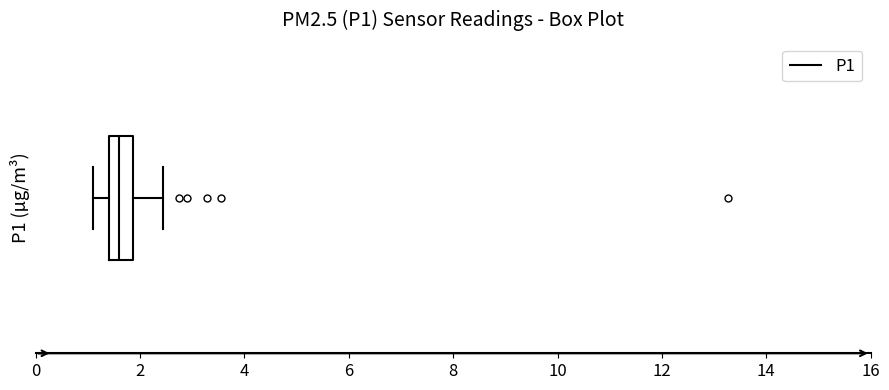

Where does the right whisker of the box end on the x-axis? The values are not printed on the chart, so give them approximately, as read against the axis.

2.4